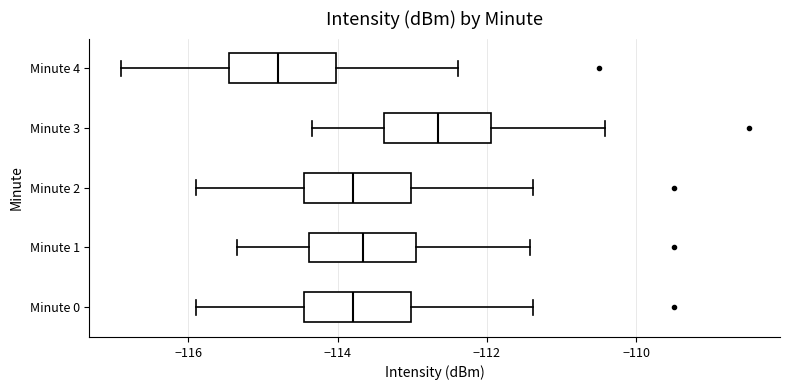

Which box has the furthest to the left median line?

Minute 4